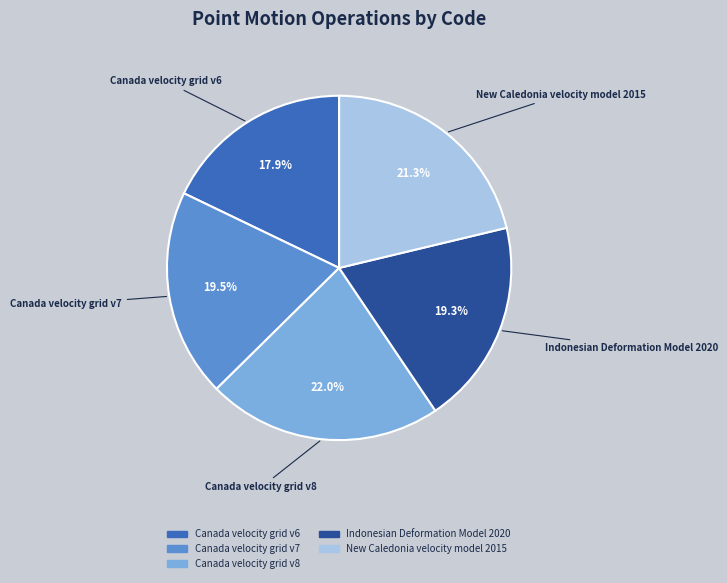

Is it true that Indonesian Deformation Model 2020 is 19% of the pie?

True